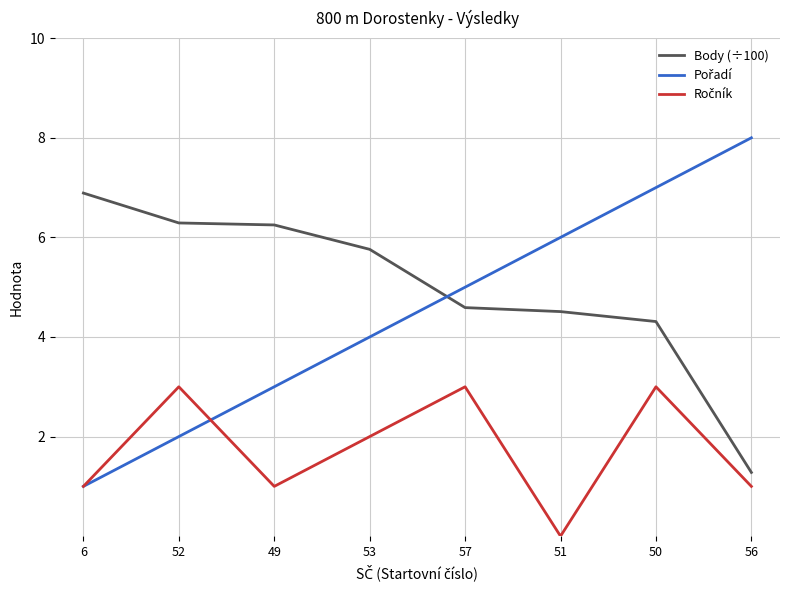

What is the difference between the second highest and second lowest values in the Body (÷100) series?

2.0